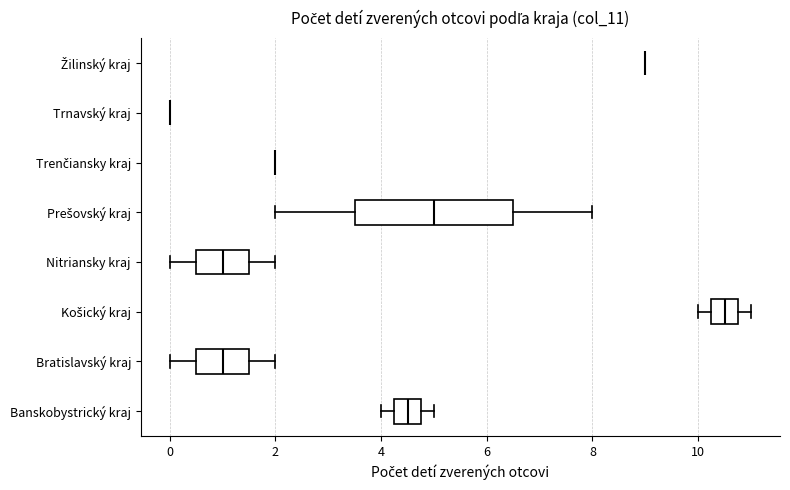

Reading bottom to top, read every box against the x-axis: the position of its median line, the range the box covers, and the ends of its whiskers. The values are not printed on the chart, so give them approximately, as read against the axis.

Banskobystrický kraj: median 4.6, box 4.2 to 4.8, whiskers 4.0 to 5.0
Bratislavský kraj: median 1.0, box 0.6 to 1.6, whiskers 0.0 to 2.0
Košický kraj: median 10.6, box 10.2 to 10.8, whiskers 10.0 to 11.0
Nitriansky kraj: median 1.0, box 0.6 to 1.6, whiskers 0.0 to 2.0
Prešovský kraj: median 5.0, box 3.6 to 6.6, whiskers 2.0 to 8.0
Trenčiansky kraj: box collapsed to a line at 2.0, whiskers 2.0 to 2.0
Trnavský kraj: box collapsed to a line at 0.0, whiskers 0.0 to 0.0
Žilinský kraj: box collapsed to a line at 9.0, whiskers 9.0 to 9.0